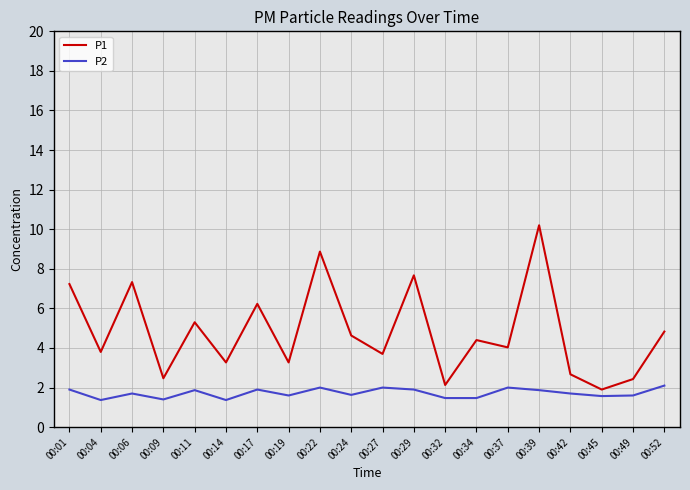

What is the approximate value of P1 at 00:09?

2.5